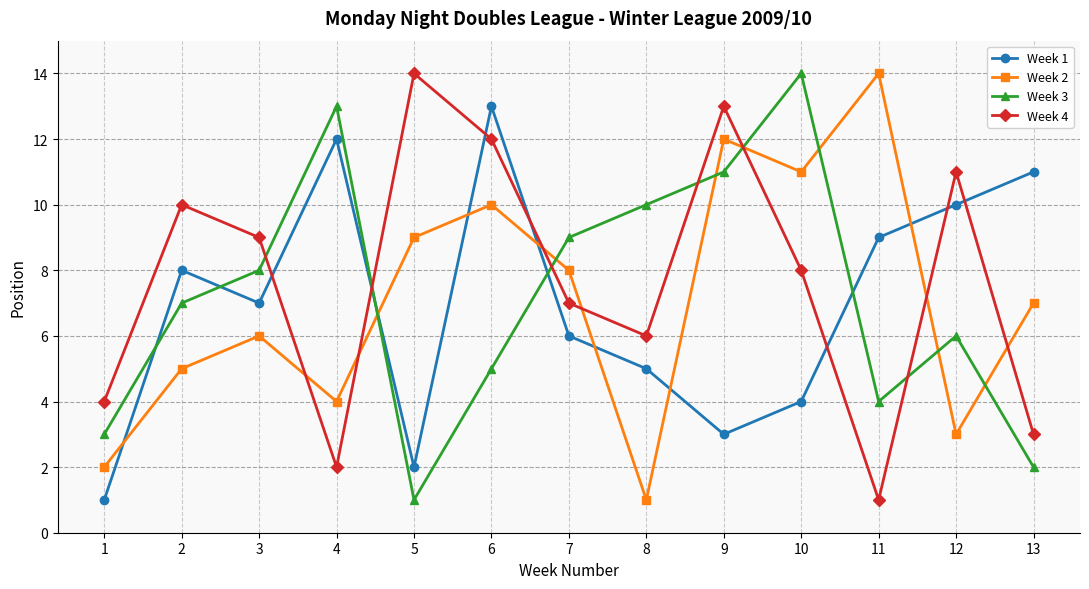

At 8, list the series in order from smallest to largest.

Week 2, Week 1, Week 4, Week 3